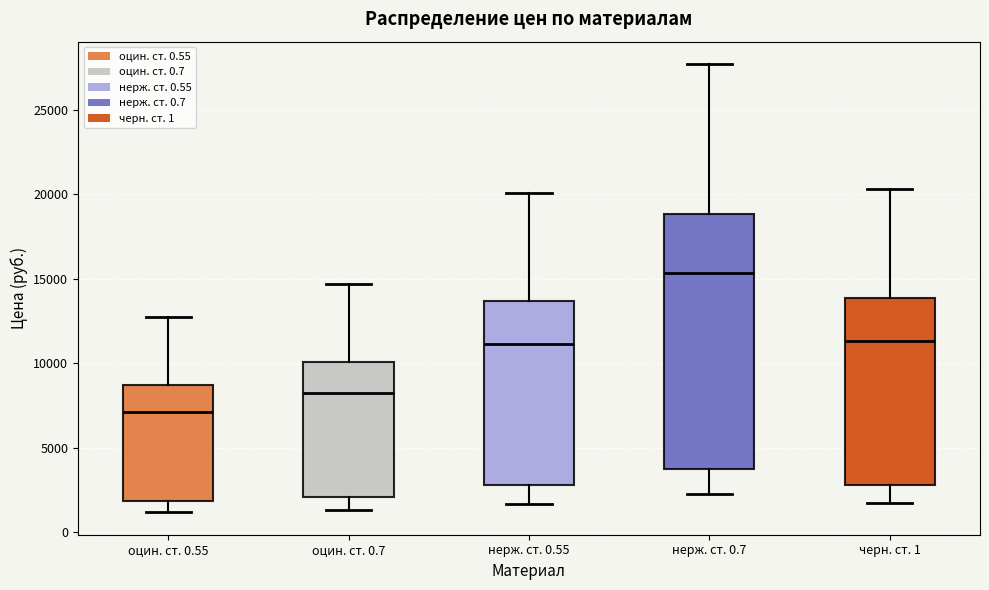

Where does the upper whisker of the box for черн. ст. 1 end on the y-axis? The values are not printed on the chart, so give them approximately, as read against the axis.

20500